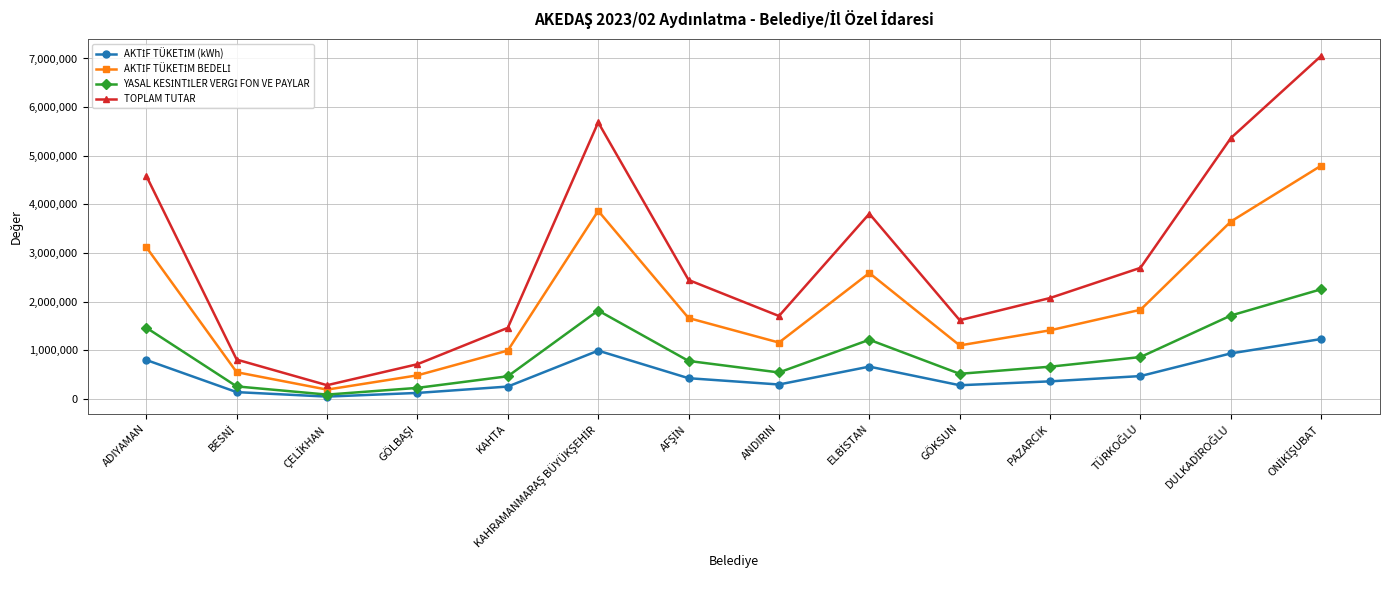

What is the value of the TOPLAM TUTAR point at the 1st from the left?

4588251.6